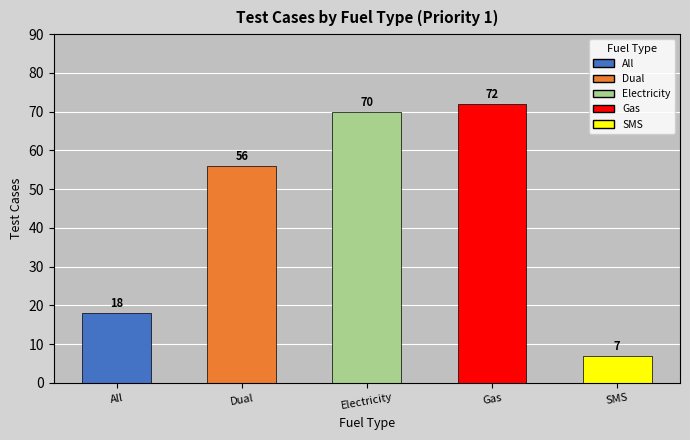

How many distinct data groups are displayed?

1